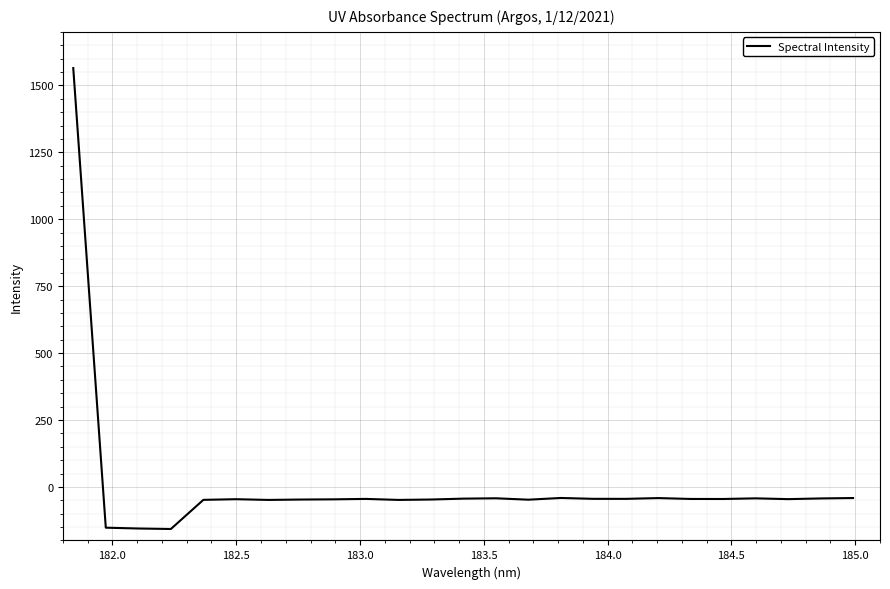

What is the difference between the maximum and minimum values?

1721.9